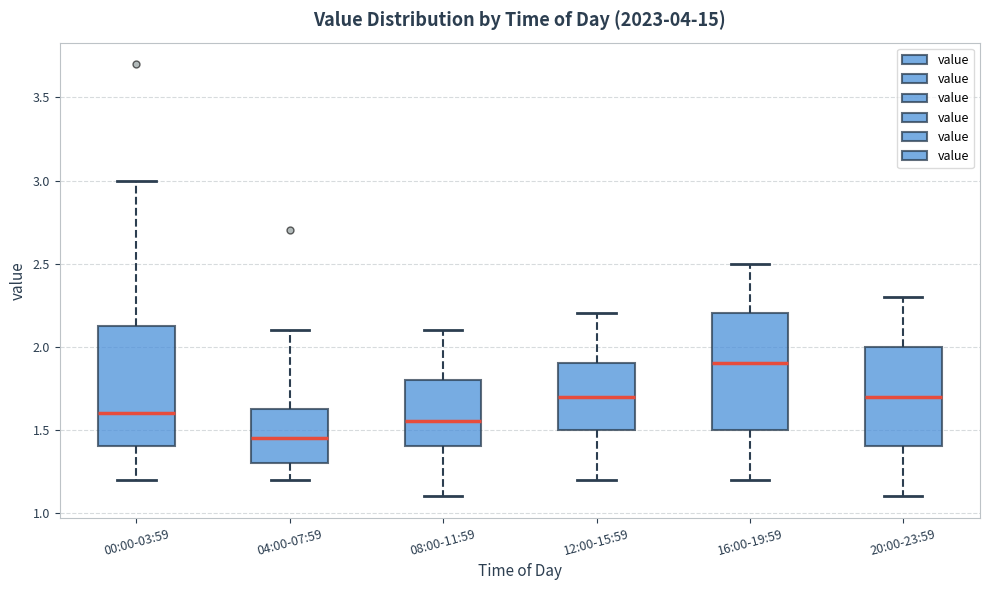

Reading left to right, transcribe this box plot: for each box, give where its median line is, the range the box spans, and where its two whiskers end, as read against the y-axis. The values are not printed on the chart, so give them approximately, as read against the axis.

00:00-03:59: median 1.60, box 1.40 to 2.15, whiskers 1.20 to 3.00
04:00-07:59: median 1.45, box 1.30 to 1.65, whiskers 1.20 to 2.10
08:00-11:59: median 1.55, box 1.40 to 1.80, whiskers 1.10 to 2.10
12:00-15:59: median 1.70, box 1.50 to 1.90, whiskers 1.20 to 2.20
16:00-19:59: median 1.90, box 1.50 to 2.20, whiskers 1.20 to 2.50
20:00-23:59: median 1.70, box 1.40 to 2.00, whiskers 1.10 to 2.30